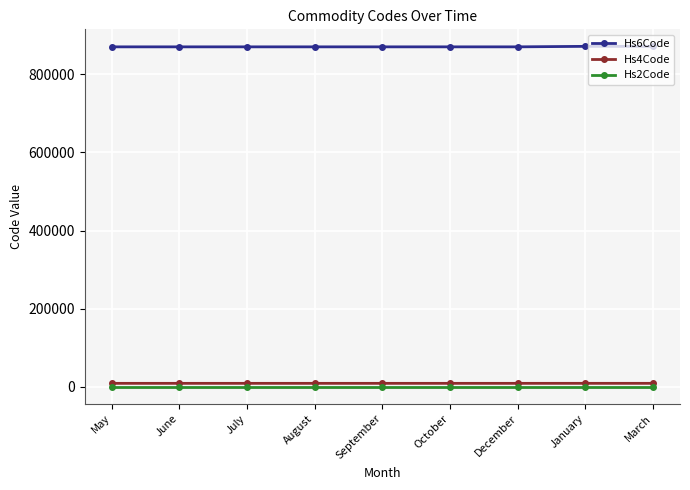

Is the value of Hs2Code at December greater than the value of Hs6Code at January?

No